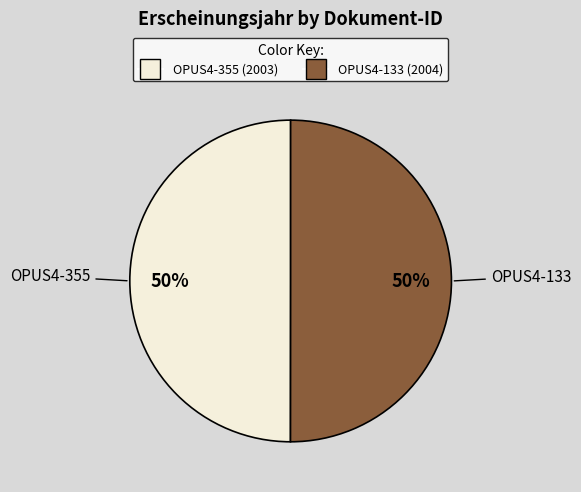

What is the ratio of the value at OPUS4-355 to the value at OPUS4-133?

1.0